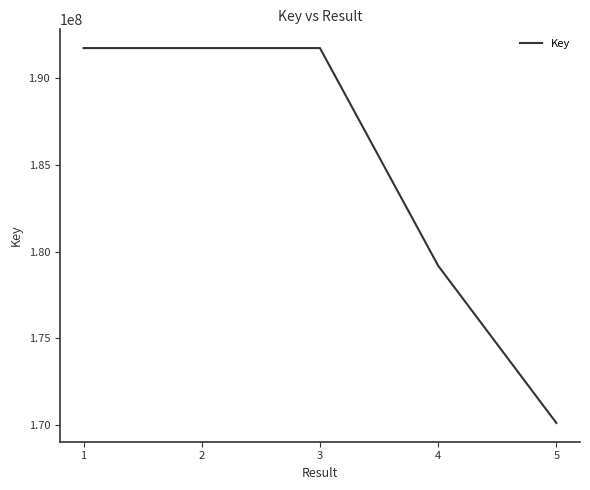

At which label does the data first exceed 191750642?

1